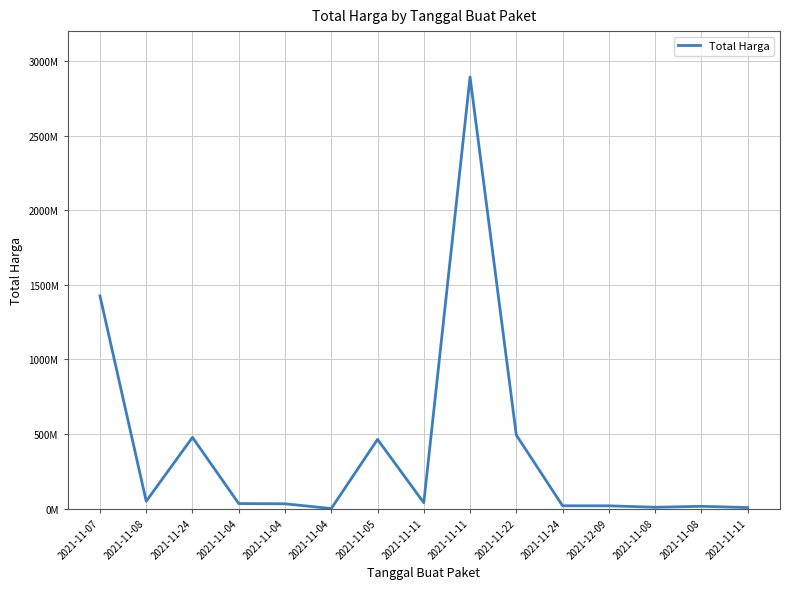

Is this an area chart (filled region under the line)?

No